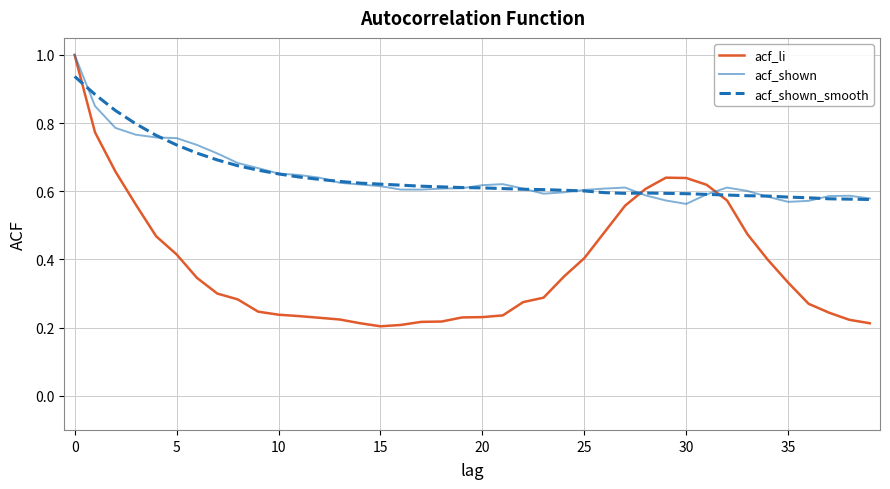

Which series has the largest range (max minus min)?

acf_li